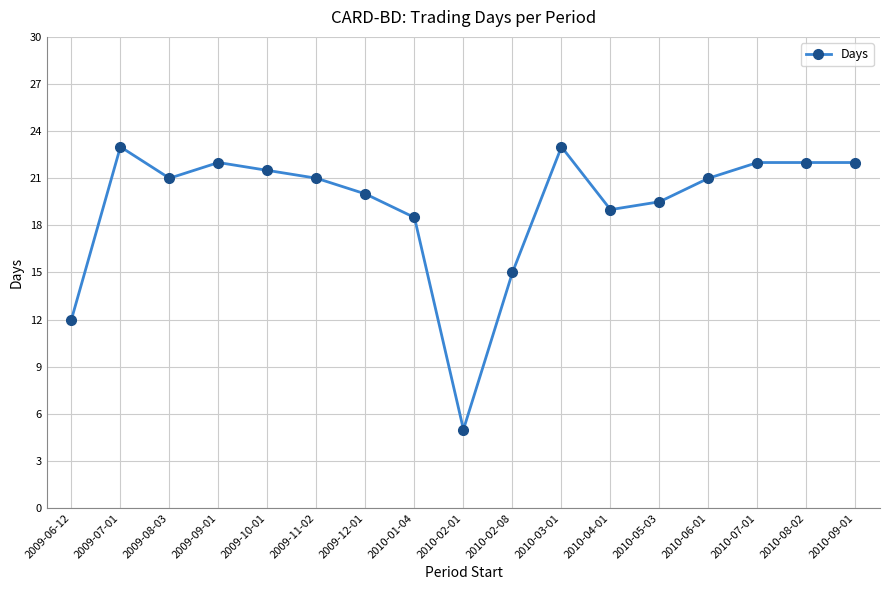

What is the difference between the values at 2010-07-01 and 2010-01-04?

3.5